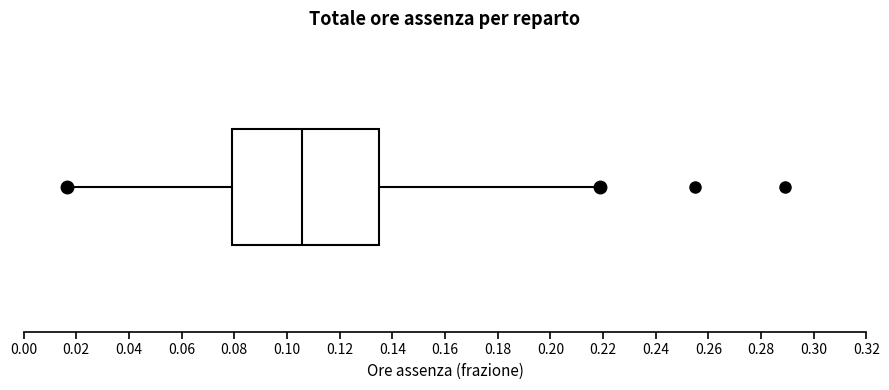

Transcribe this box plot: give where the median line is, the range the box spans, and where the two whiskers end, as read against the x-axis. The values are not printed on the chart, so give them approximately, as read against the axis.

median 0.106, box 0.080 to 0.136, whiskers 0.016 to 0.216